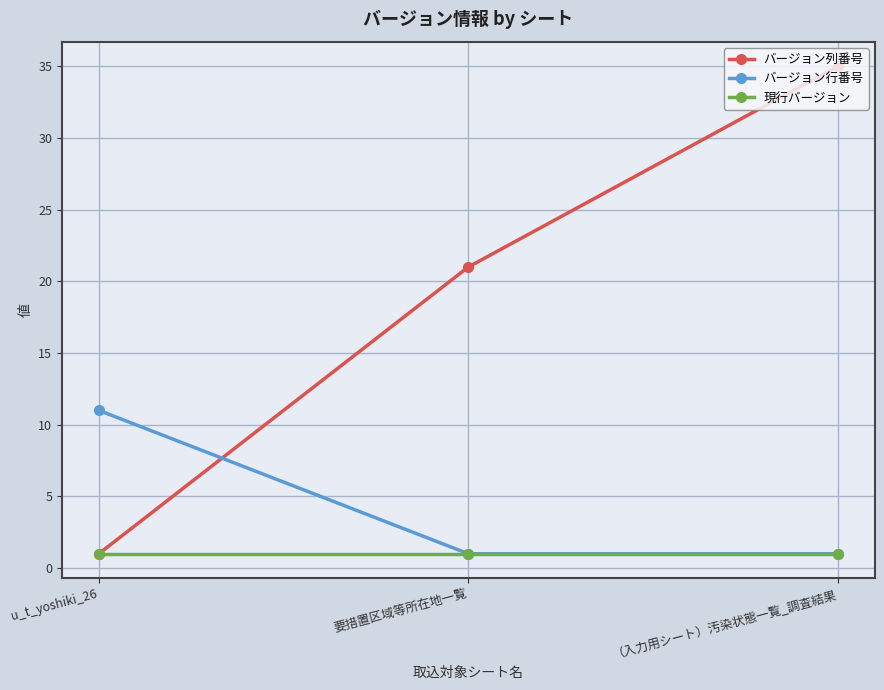

What is the label of the 3rd point from the left?

（入力用シート）汚染状態一覧_調査結果